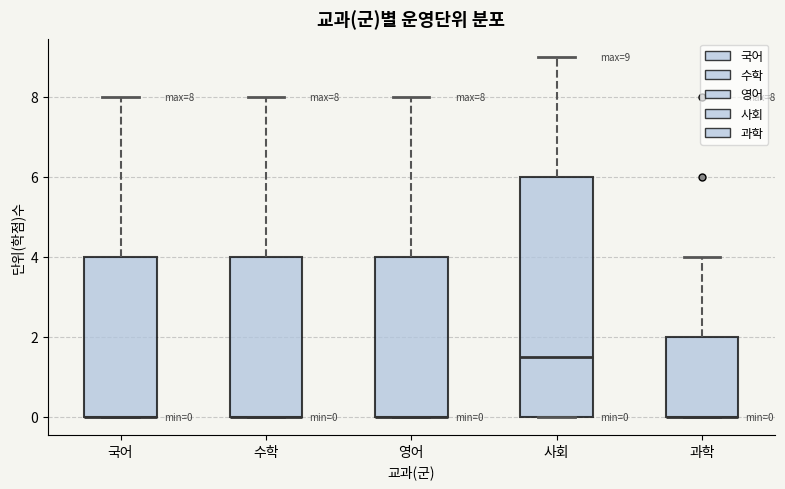

Comparing the boxes themselves (not the whiskers), which one is the tallest?

사회